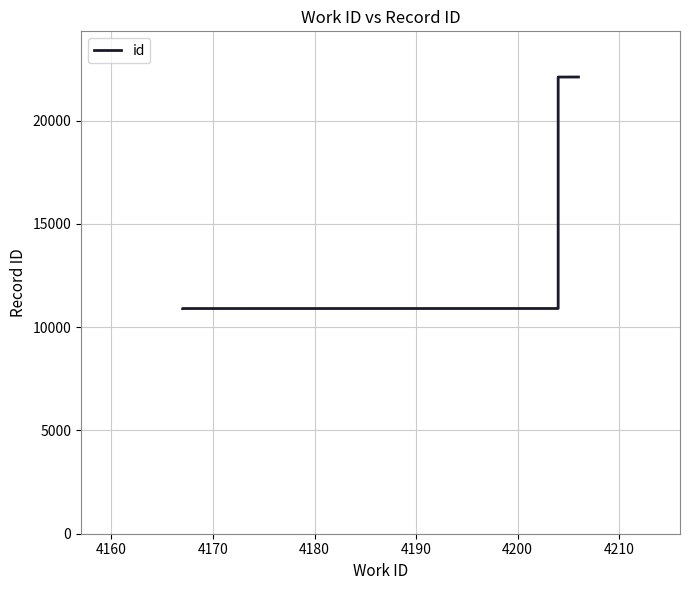

What is the smallest value displayed?

10902